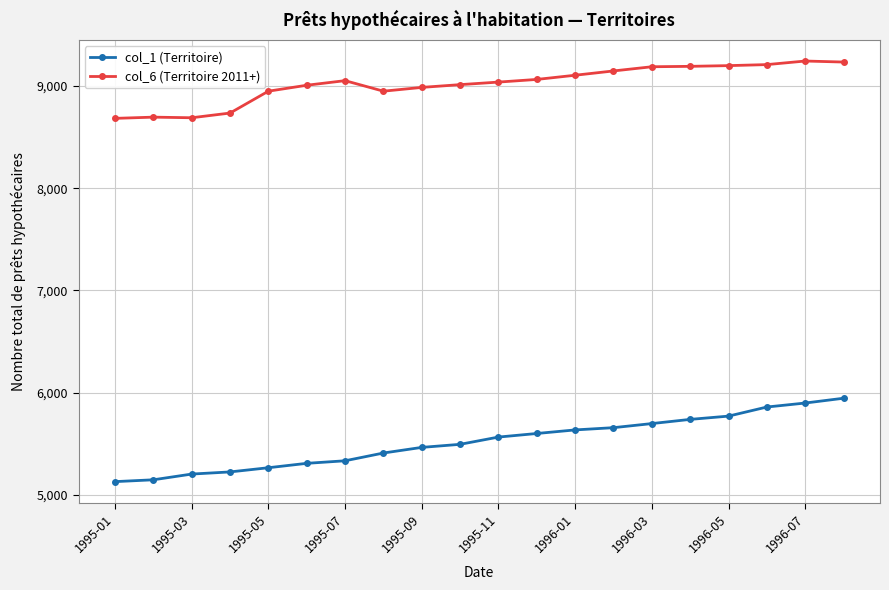

Count the number of data series in this chart.

2